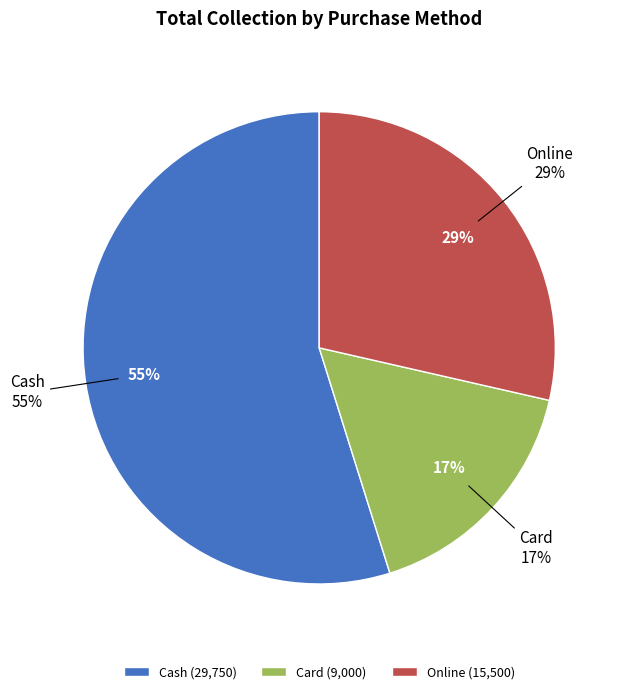

Combined, what portion of the pie is Online and Card?

45.2%